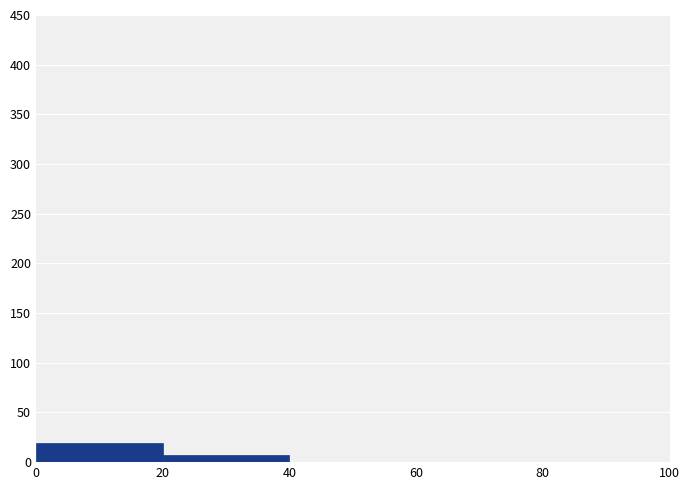

Which range on the x-axis has the tallest bar?

0 to 20